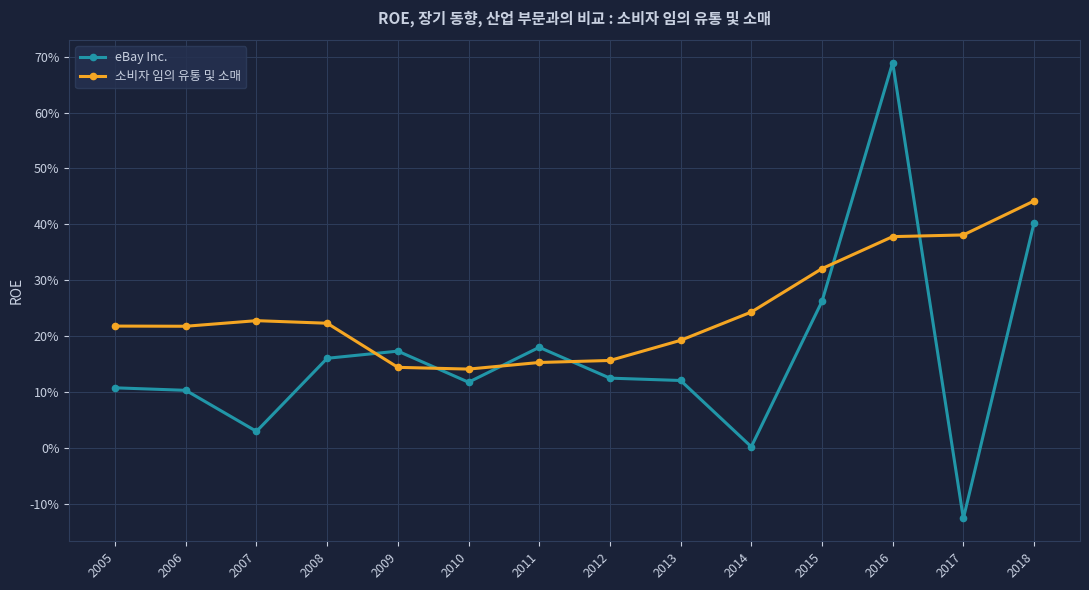

What are all the series names shown in the legend?

eBay Inc., 소비자 임의 유통 및 소매